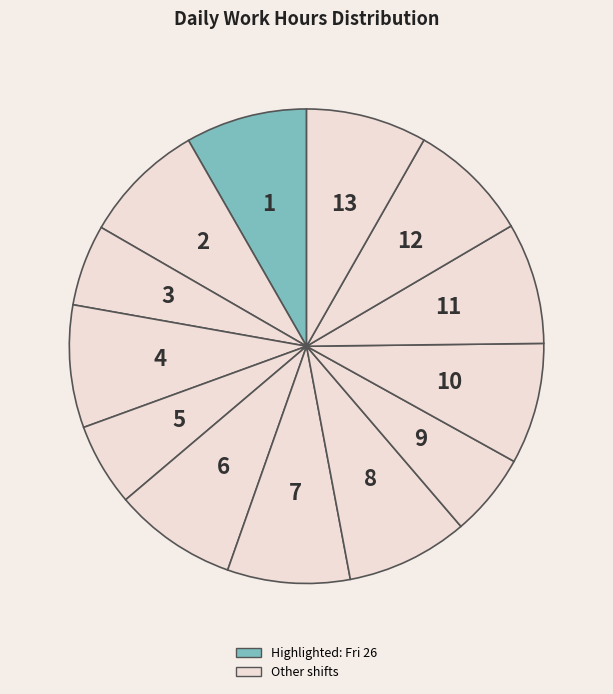

How many slices are in this pie chart?

13